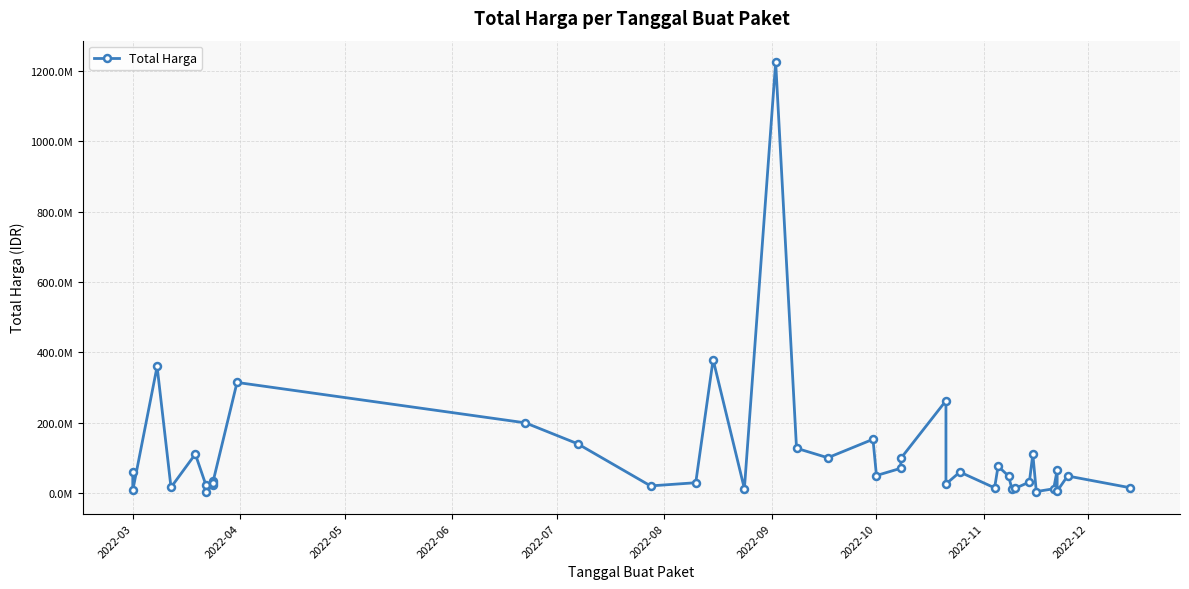

How many distinct data groups are displayed?

1